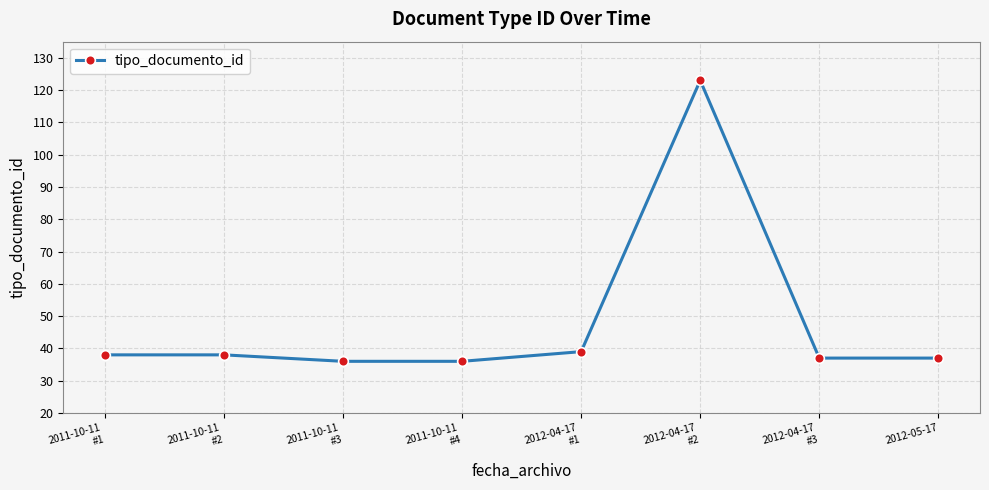

Between 2012-05-17 and 2012-04-17
#1, which is larger?

2012-04-17
#1